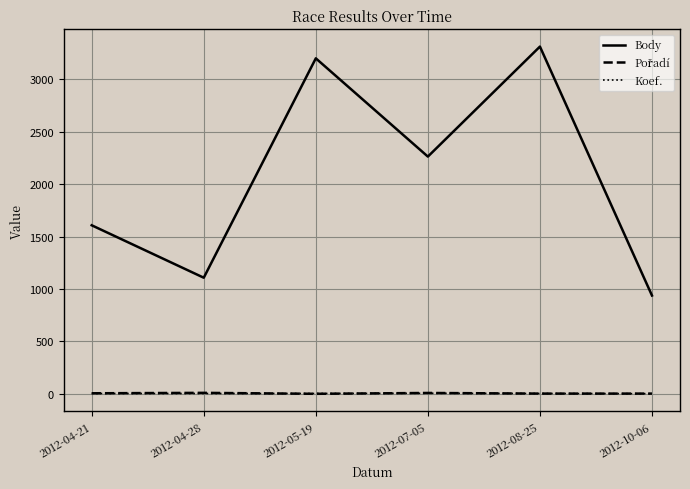

Between 2012-08-25 and 2012-10-06, which series saw the biggest shift?

Body